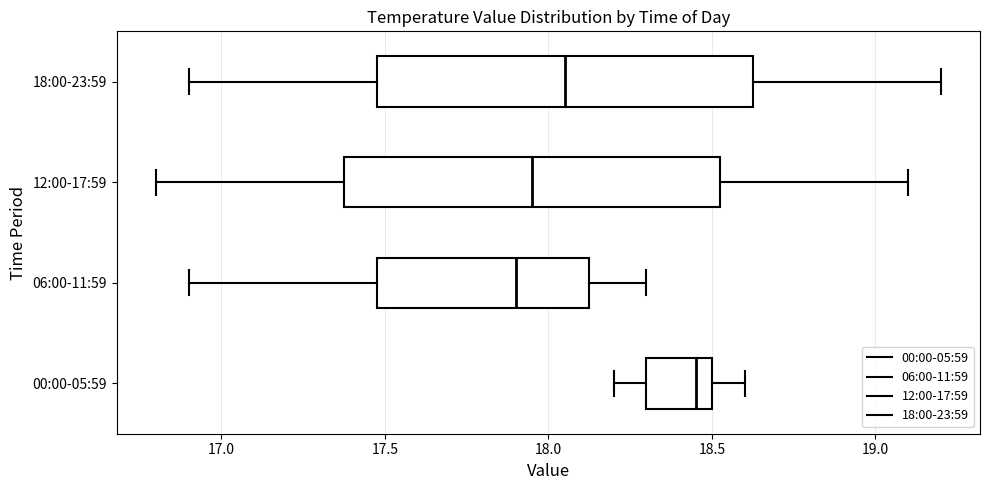

Reading bottom to top, read every box against the x-axis: the position of its median line, the range the box covers, and the ends of its whiskers. The values are not printed on the chart, so give them approximately, as read against the axis.

00:00-05:59: median 18.45, box 18.30 to 18.50, whiskers 18.20 to 18.60
06:00-11:59: median 17.90, box 17.50 to 18.15, whiskers 16.90 to 18.30
12:00-17:59: median 17.95, box 17.40 to 18.55, whiskers 16.80 to 19.10
18:00-23:59: median 18.05, box 17.50 to 18.65, whiskers 16.90 to 19.20